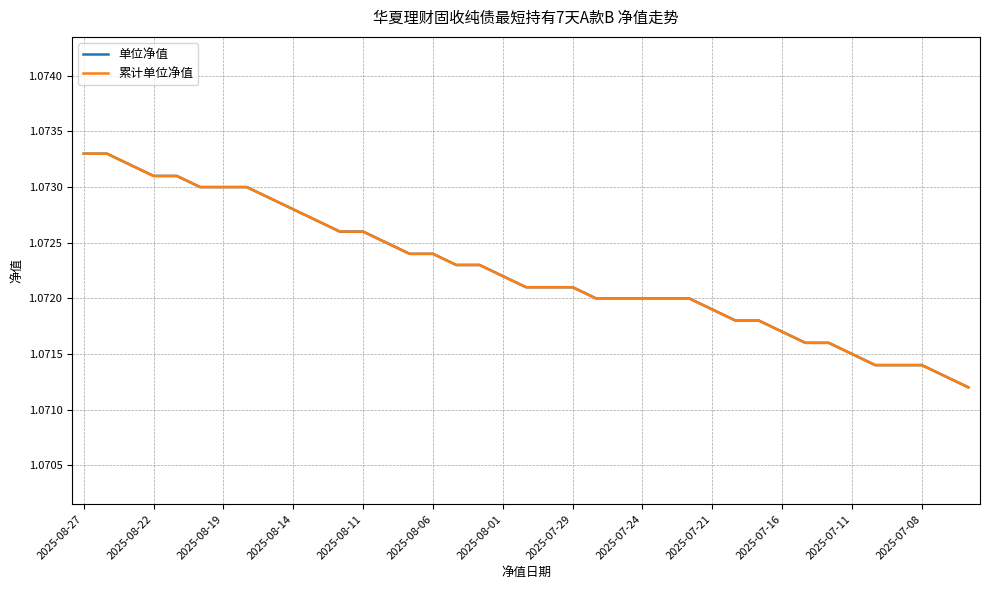

True or false: 单位净值 has more than 0 interior local peaks.

False